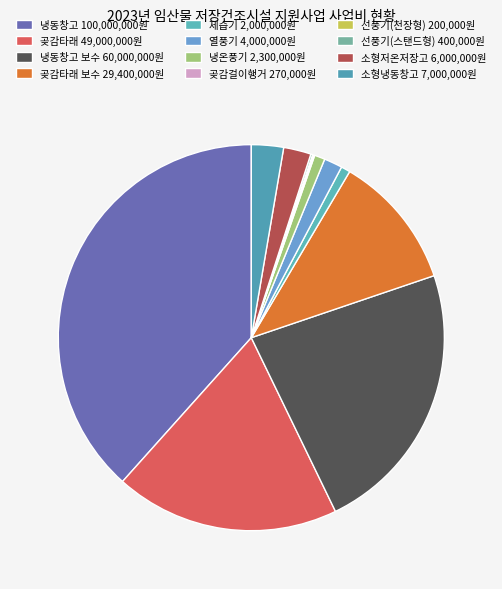

Which category has the smallest portion of the pie?

선풍기(천장형)